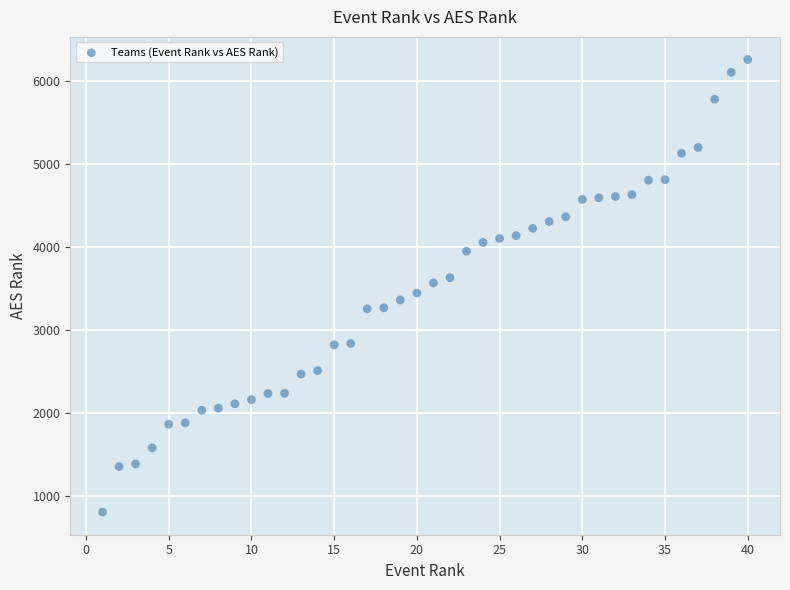

What is the range of Y values (max minus min)?

5451